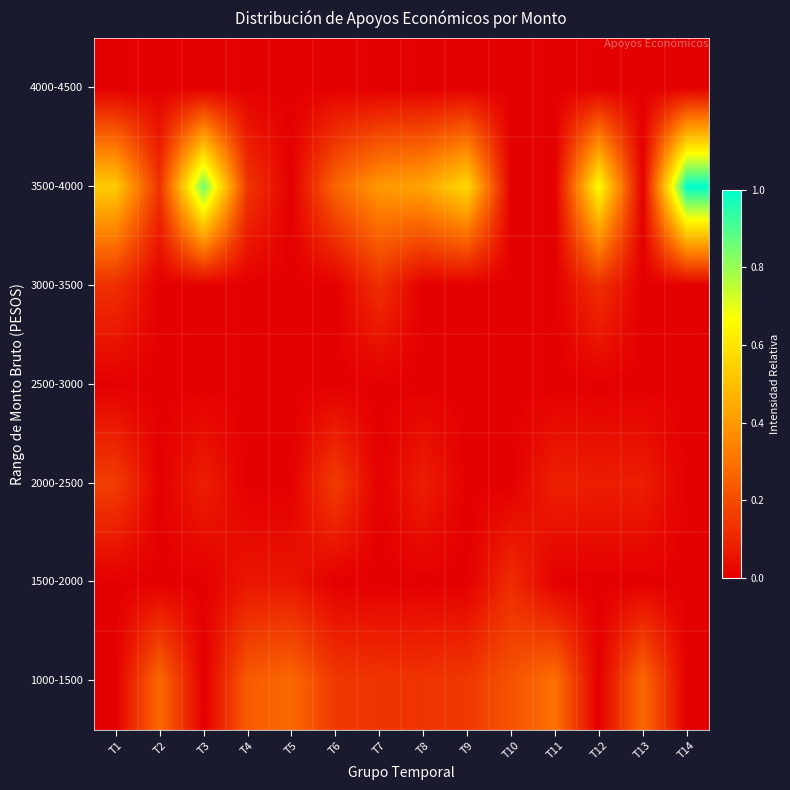

At T2, list the series in order from largest to smallest.

1000-1500, 3500-4000, 1500-2000, 2000-2500, 2500-3000, 3000-3500, 4000-4500